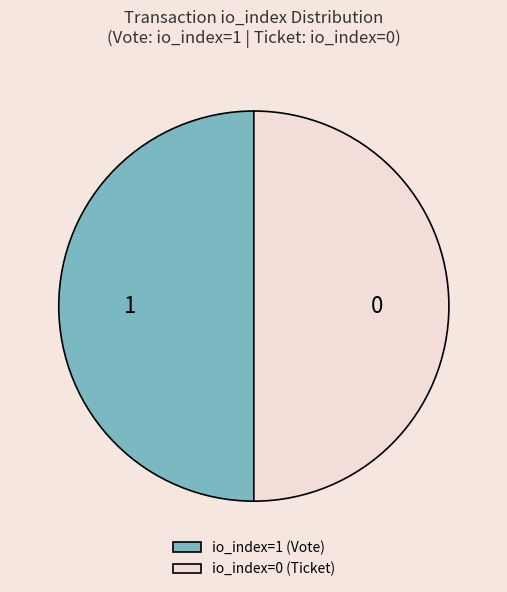

How many slices are in this pie chart?

2